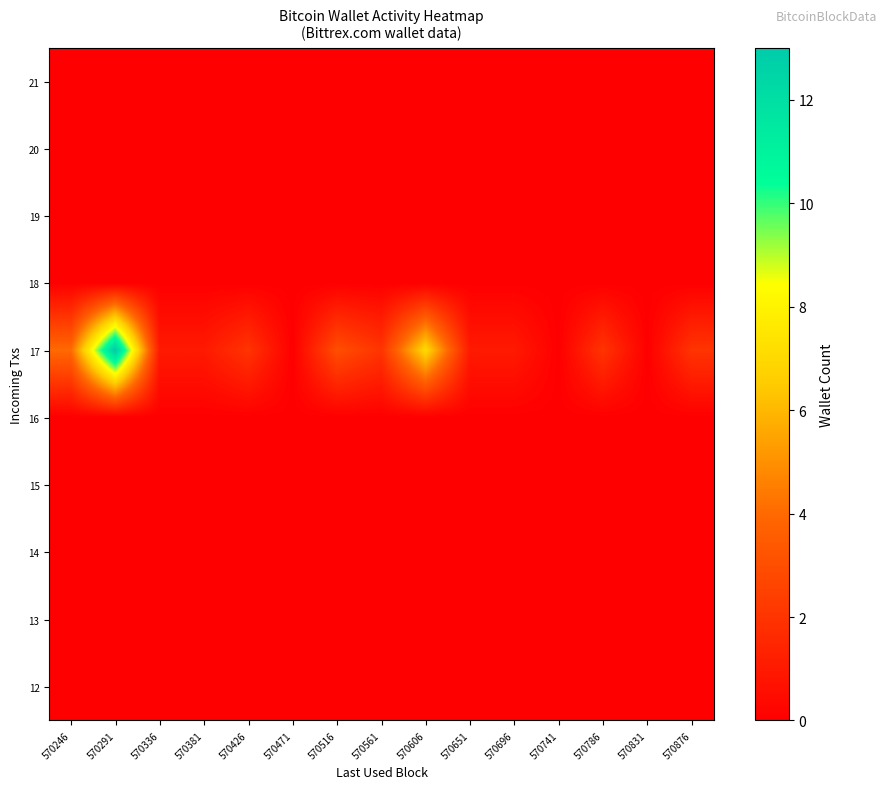

Reading left to right, list all the values displayed in this chart.

12: 570246=0	570291=0	570336=0	570381=0	570426=0	570471=0	570516=0	570561=0	570606=0	570651=0	570696=0	570741=0	570786=0	570831=0	570876=0
13: 570246=0	570291=0	570336=0	570381=0	570426=0	570471=0	570516=0	570561=0	570606=0	570651=0	570696=0	570741=0	570786=0	570831=0	570876=0
14: 570246=0	570291=0	570336=0	570381=0	570426=0	570471=0	570516=0	570561=0	570606=0	570651=0	570696=0	570741=0	570786=0	570831=0	570876=0
15: 570246=0	570291=0	570336=0	570381=0	570426=0	570471=0	570516=0	570561=0	570606=0	570651=0	570696=0	570741=0	570786=0	570831=0	570876=0
16: 570246=0	570291=0	570336=0	570381=0	570426=0	570471=0	570516=0	570561=0	570606=0	570651=0	570696=0	570741=0	570786=0	570831=0	570876=0
17: 570246=4	570291=13	570336=1	570381=1	570426=2	570471=0	570516=3	570561=2	570606=7	570651=1	570696=1	570741=0	570786=2	570831=0	570876=2
18: 570246=0	570291=0	570336=0	570381=0	570426=0	570471=0	570516=0	570561=0	570606=0	570651=0	570696=0	570741=0	570786=0	570831=0	570876=0
19: 570246=0	570291=0	570336=0	570381=0	570426=0	570471=0	570516=0	570561=0	570606=0	570651=0	570696=0	570741=0	570786=0	570831=0	570876=0
20: 570246=0	570291=0	570336=0	570381=0	570426=0	570471=0	570516=0	570561=0	570606=0	570651=0	570696=0	570741=0	570786=0	570831=0	570876=0
21: 570246=0	570291=0	570336=0	570381=0	570426=0	570471=0	570516=0	570561=0	570606=0	570651=0	570696=0	570741=0	570786=0	570831=0	570876=0